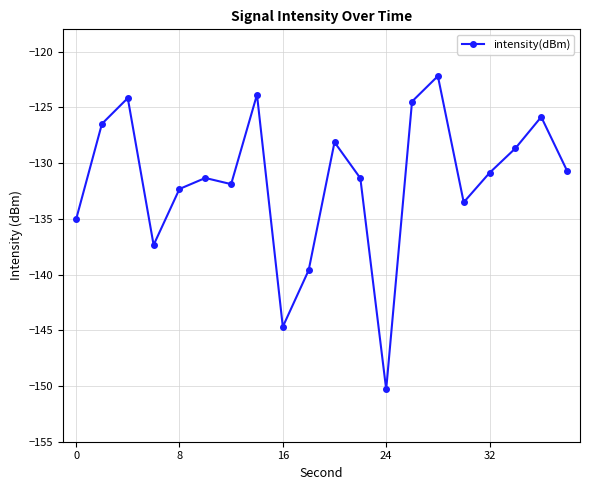

What is the average value?

-131.6